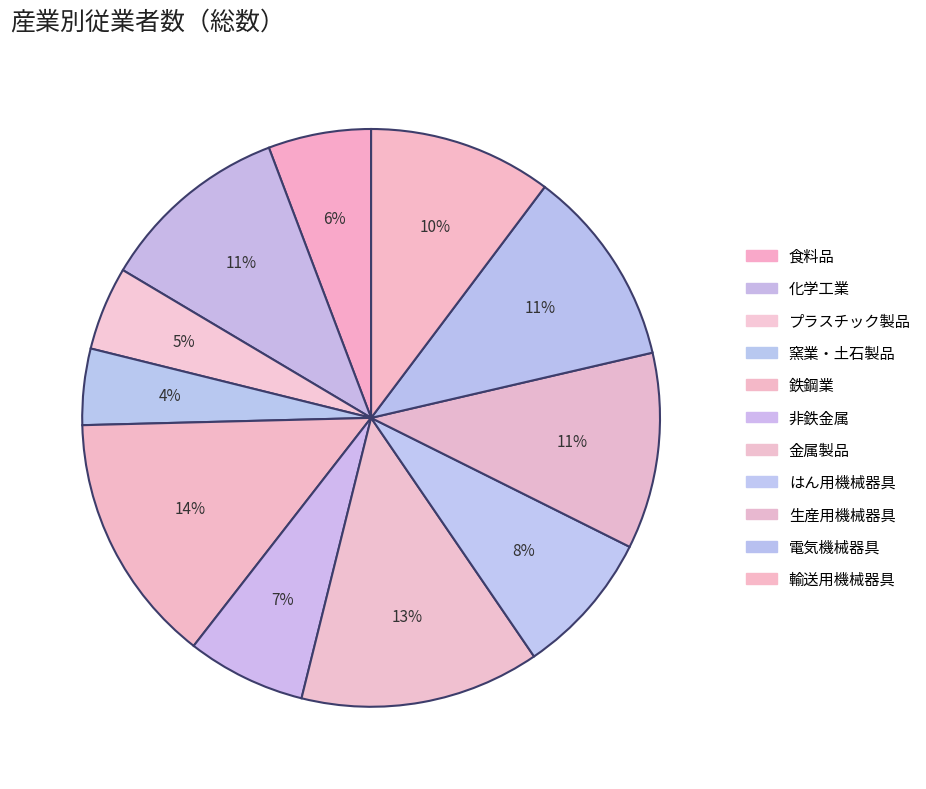

Is the sum of 金属製品 and 電気機械器具 greater than half?

No